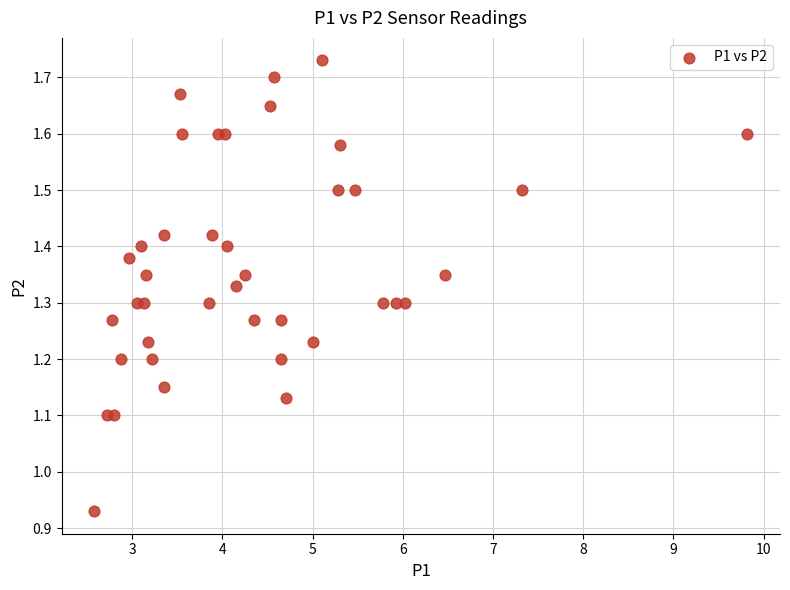

What is the range of X values (max minus min)?

7.2